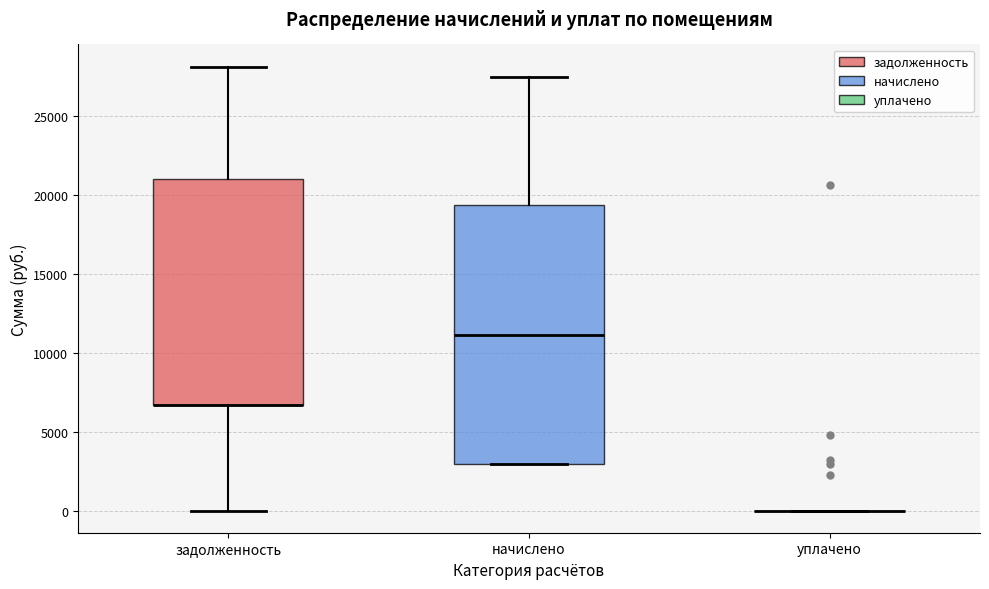

Reading left to right, read every box against the y-axis: the position of its median line, the range the box covers, and the ends of its whiskers. The values are not printed on the chart, so give them approximately, as read against the axis.

задолженность: median 6500 (drawn on the box's lower edge), box 6500 to 21000, whiskers 0 to 28000
начислено: median 11000, box 3000 to 19500, whiskers 3000 to 27500
уплачено: box collapsed to a line at 0, whiskers 0 to 0